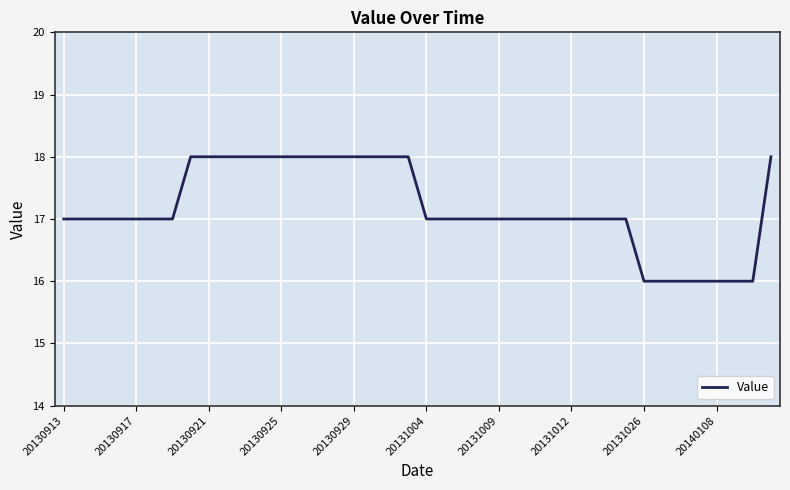

What is the minimum value shown in the chart?

16